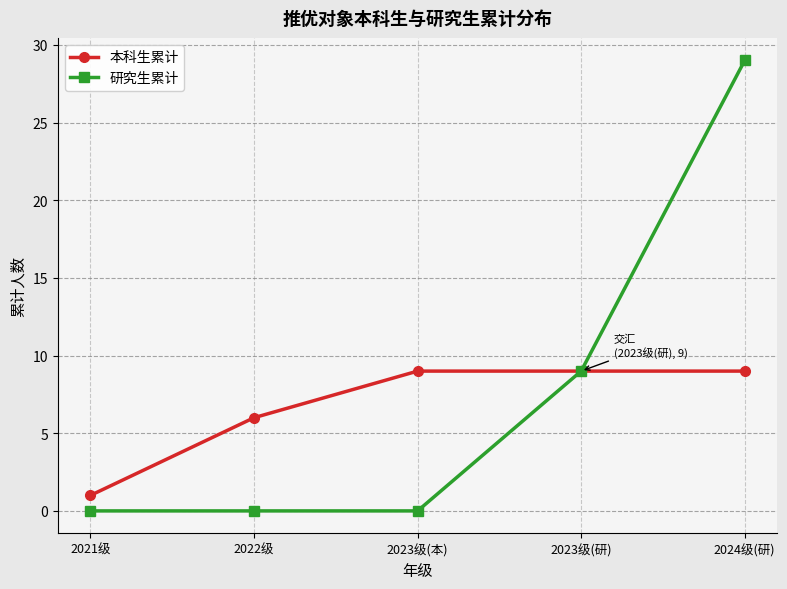

What is the highest value of the 研究生累计 series?

29